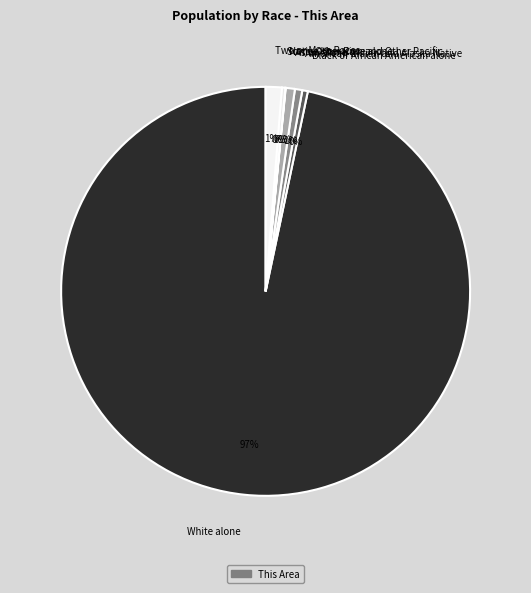

True or false: Asian alone accounts for 1% of the total.

True